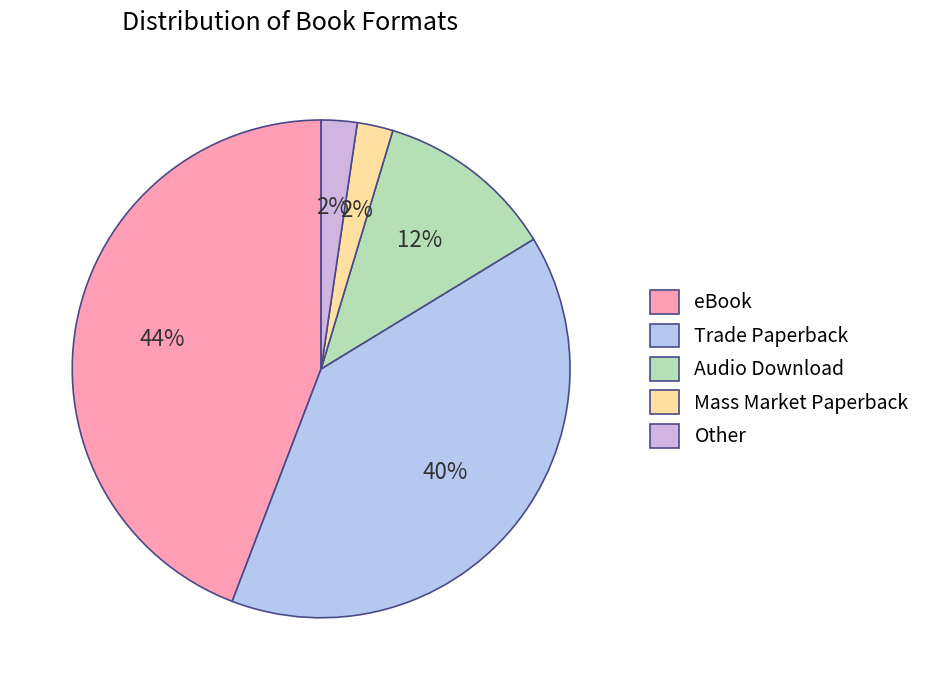

Does any single category account for the majority?

No